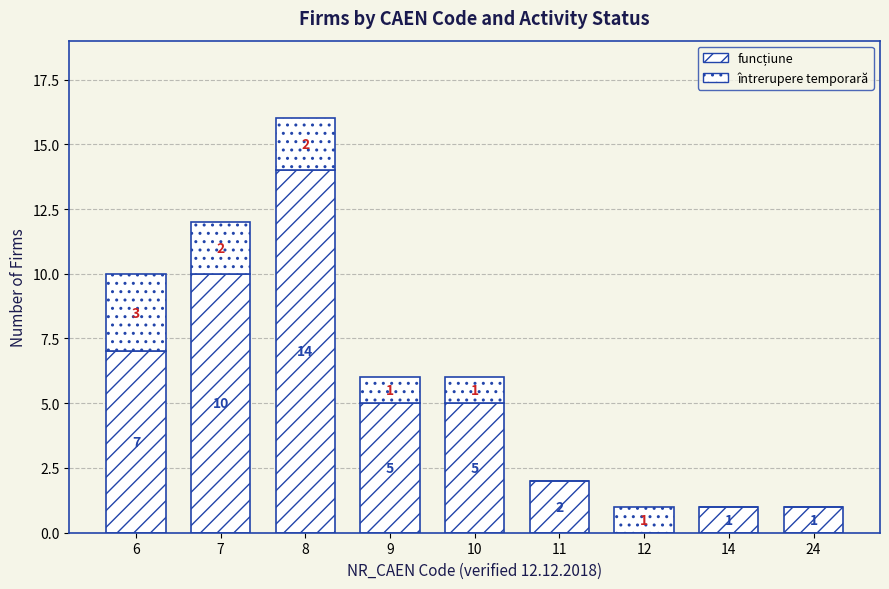

Are the bars grouped side by side (vs. stacked)?

No